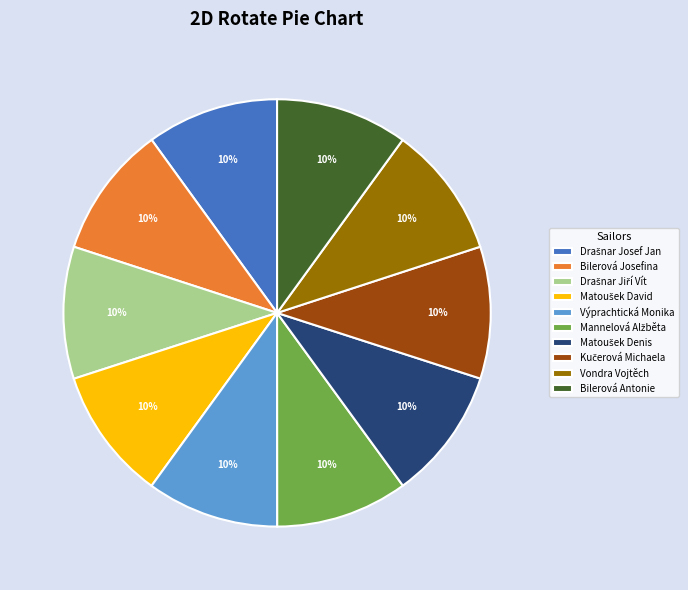

To the nearest percent, what is the average slice percentage?

10%